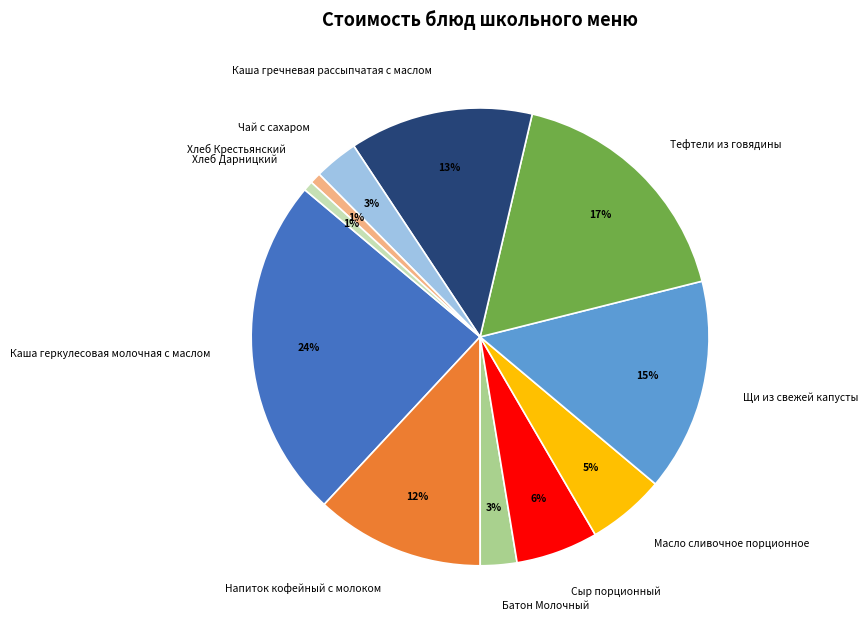

Count the number of slices in the pie.

11